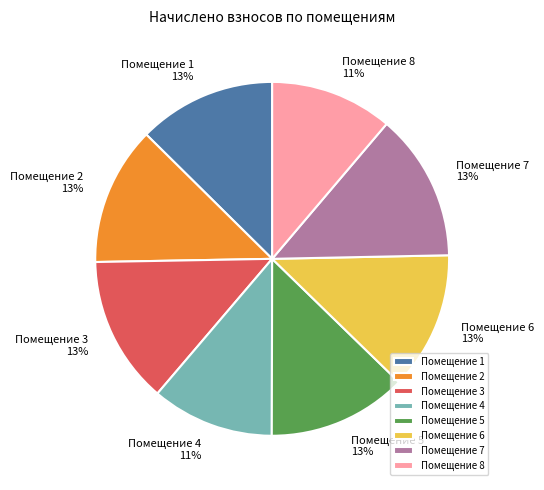

Do Помещение 3 and Помещение 8 together represent more than half of the pie?

No